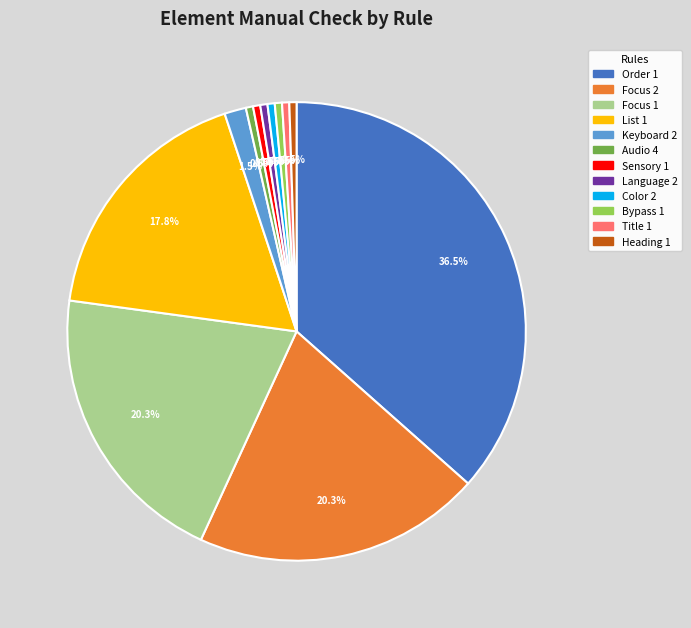

Which slice is the largest?

Order 1